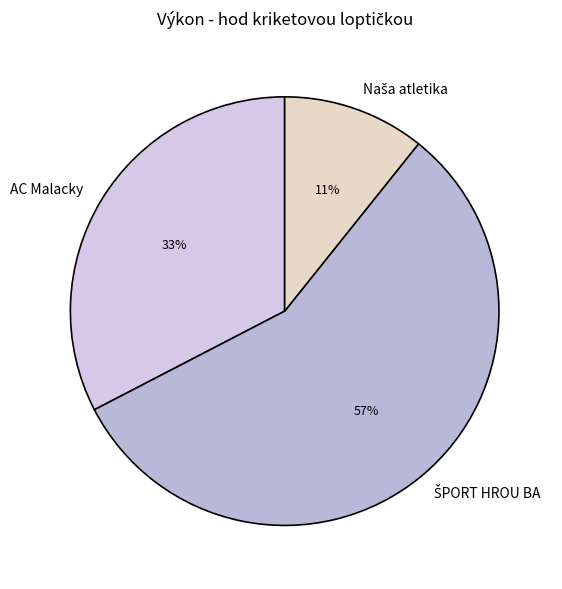

Is there a majority slice in this chart?

Yes